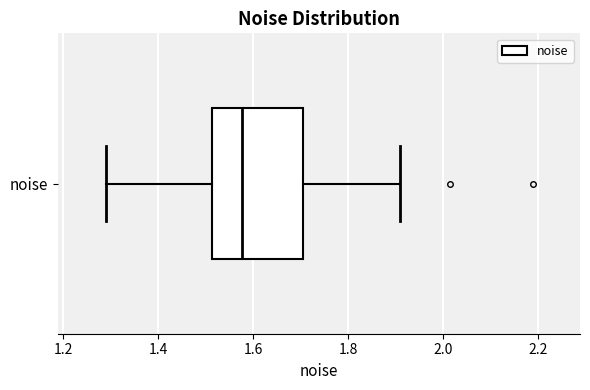

Read this box plot against the x-axis: the position of the median line, the range covered by the box, and the ends of both whiskers. The values are not printed on the chart, so give them approximately, as read against the axis.

median 1.58, box 1.52 to 1.70, whiskers 1.28 to 1.90